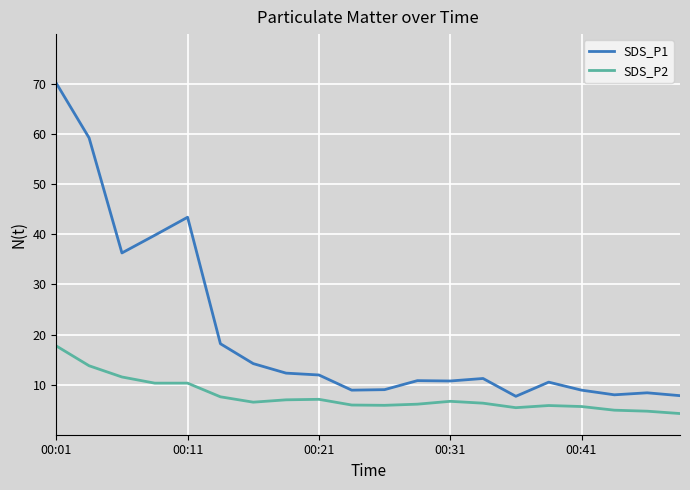

List the series in order of their peak value, highest first.

SDS_P1, SDS_P2